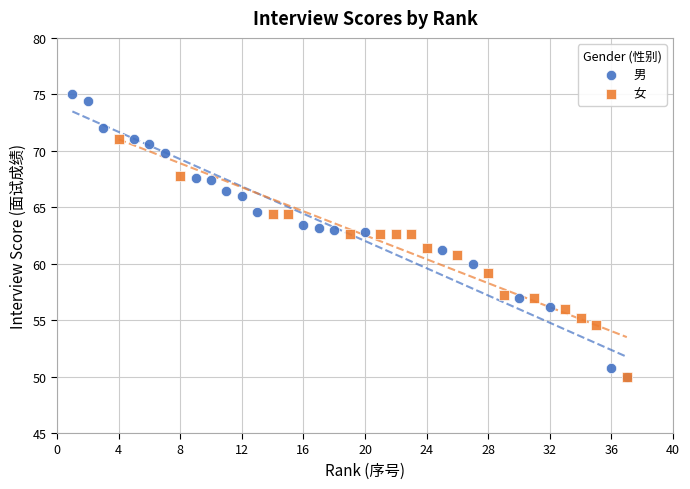

Which series contains the highest Y value?

男